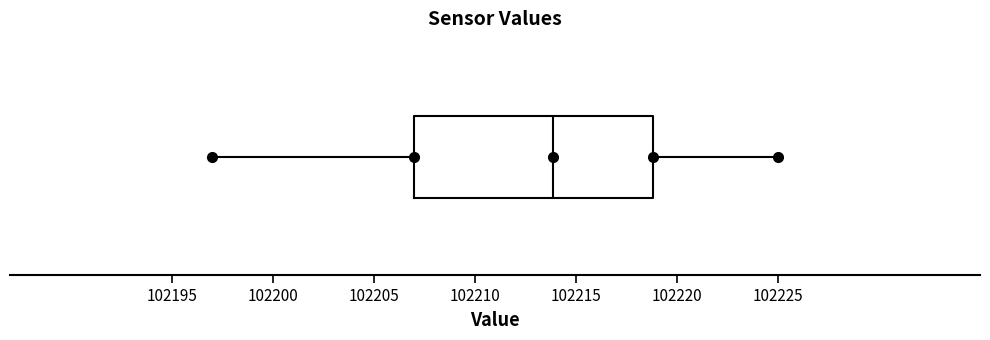

Where is the left edge of the box on the x-axis? The values are not printed on the chart, so give them approximately, as read against the axis.

102207